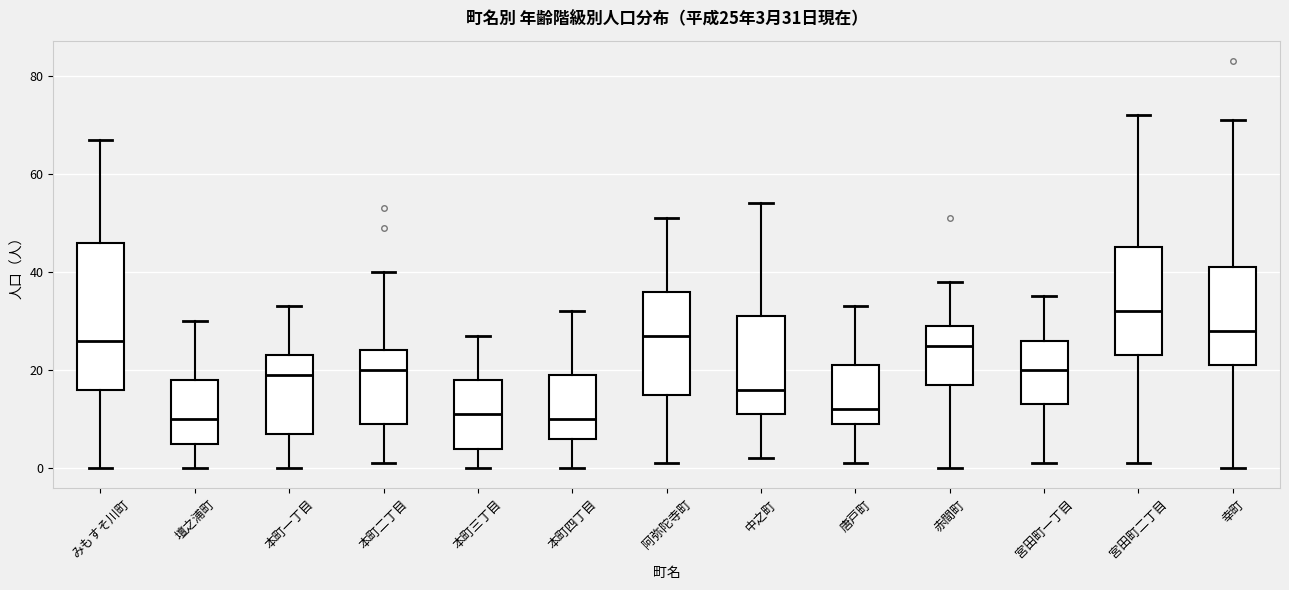

Which box is the tallest, from its lower edge to its upper edge?

みもすそ川町